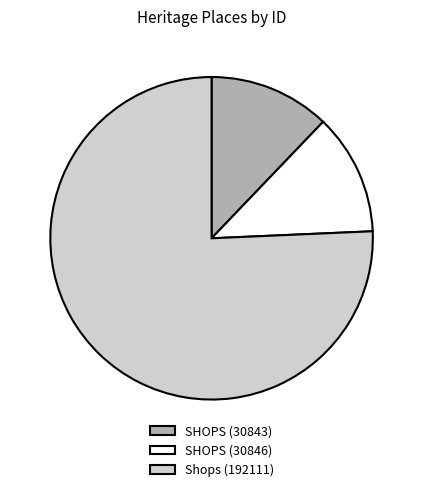

What is the ratio of the value at Shops (192111) to the value at SHOPS (30846)?

6.2